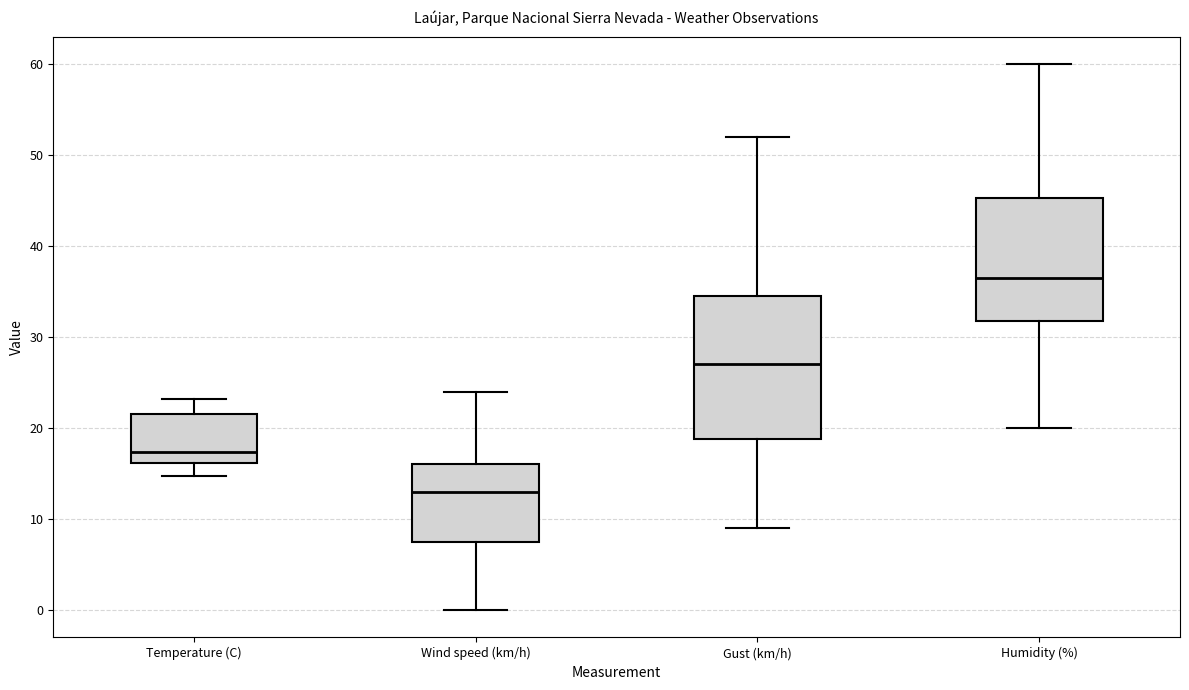

Which box has the lowest median line?

Wind speed (km/h)